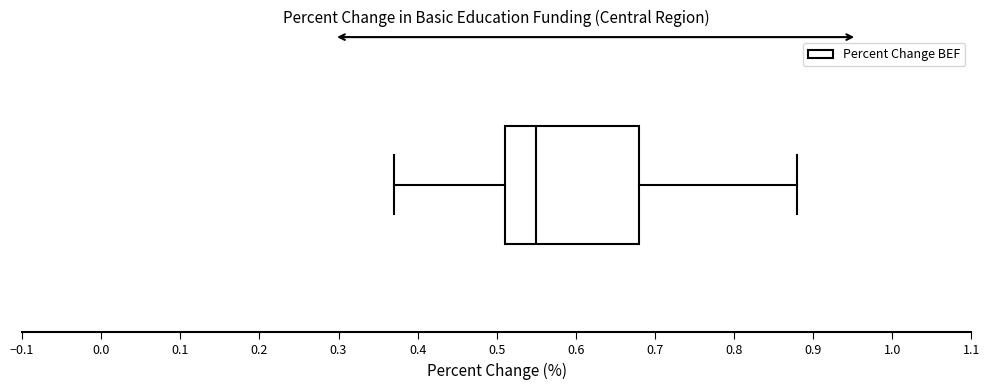

Where is the left edge of the box on the x-axis? The values are not printed on the chart, so give them approximately, as read against the axis.

0.51